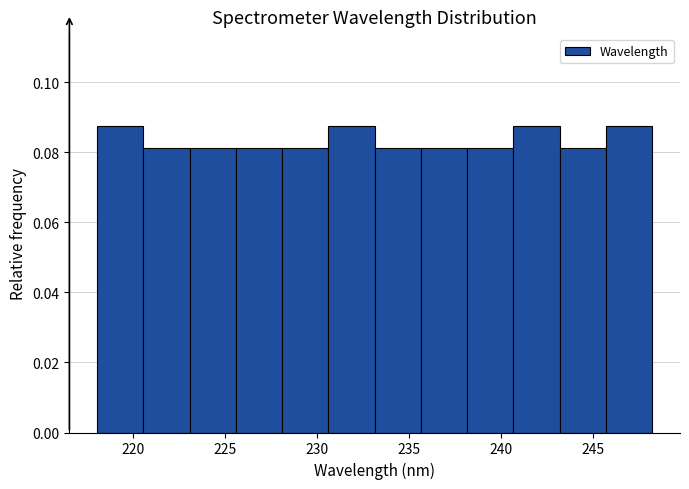

Reading left to right, transcribe this chart: for each bar, give the range it covers on the x-axis and its height. Neither the bar edges nor the heights are printed on the chart, so give them approximately, as read against the axes.

218.0 to 220.5: 0.088
220.5 to 223.0: 0.082
223.0 to 225.5: 0.082
225.5 to 228.0: 0.082
228.0 to 230.5: 0.082
230.5 to 233.0: 0.088
233.0 to 235.5: 0.082
235.5 to 238.0: 0.082
238.0 to 240.5: 0.082
240.5 to 243.0: 0.088
243.0 to 245.5: 0.082
245.5 to 248.0: 0.088